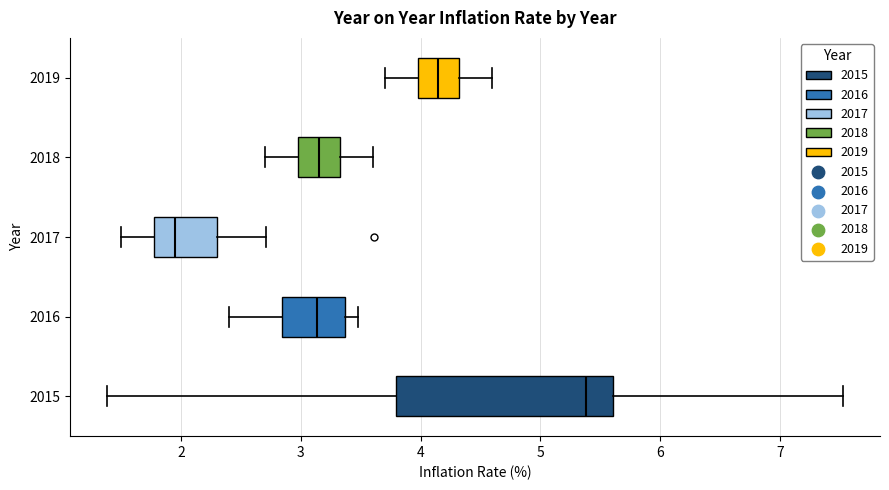

Which box is the widest, from its left edge to its right edge?

2015